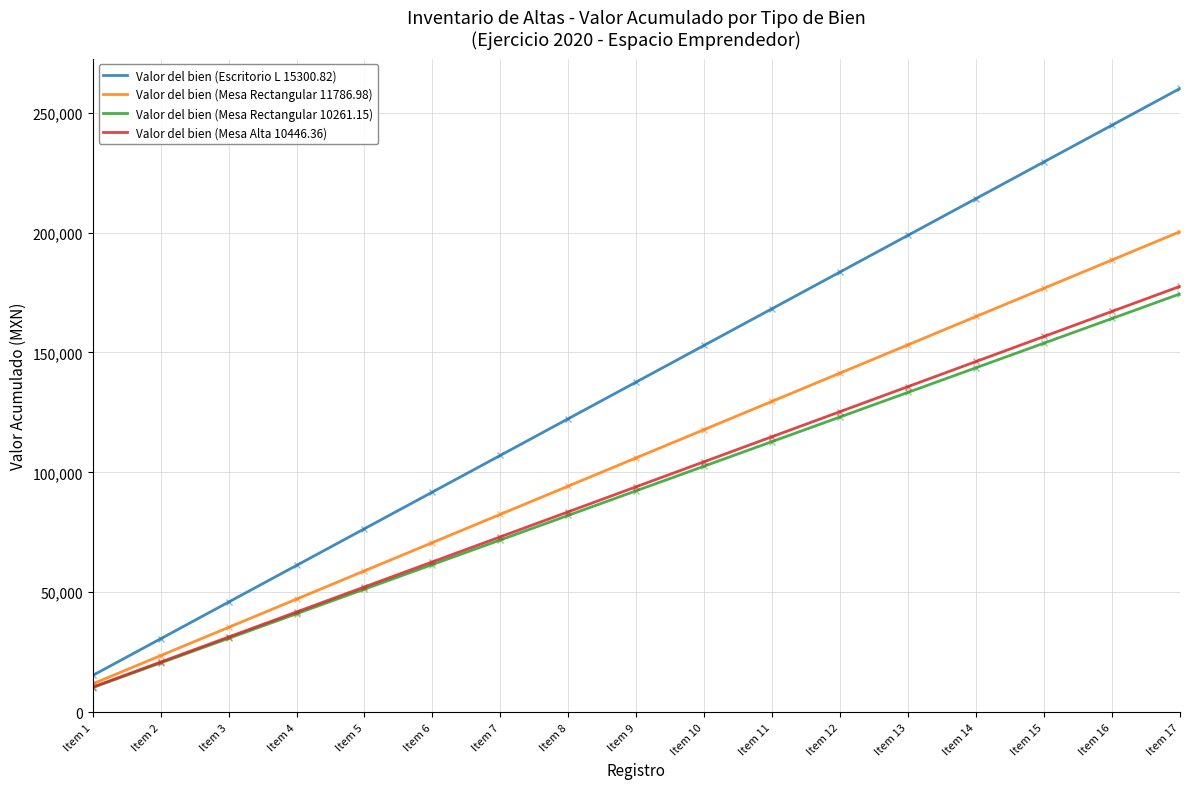

Does the chart have visible grid lines?

Yes